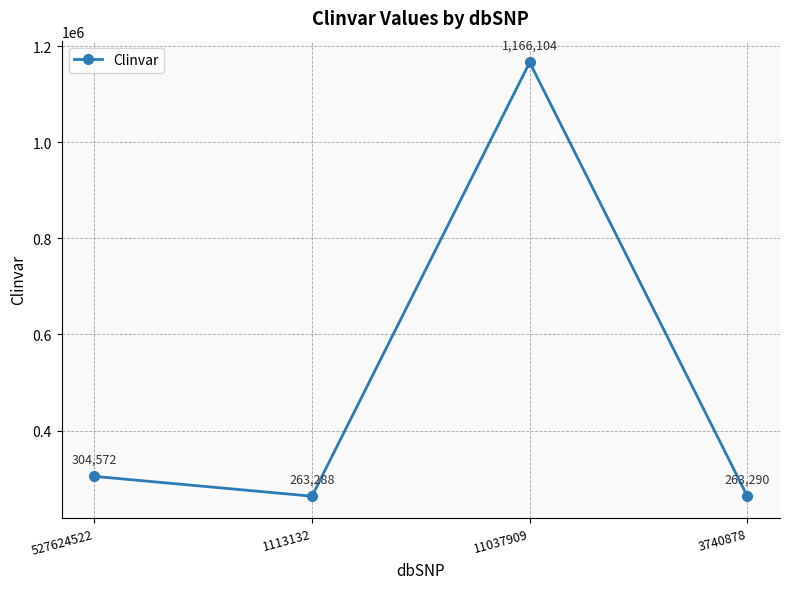

What is the smallest value displayed?

263288